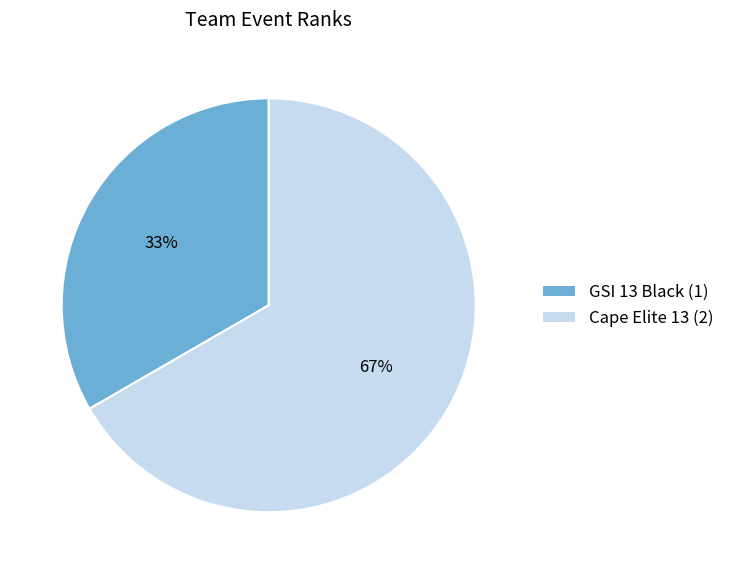

To the nearest percent, what is the combined percentage of GSI 13 Black and Cape Elite 13?

100%